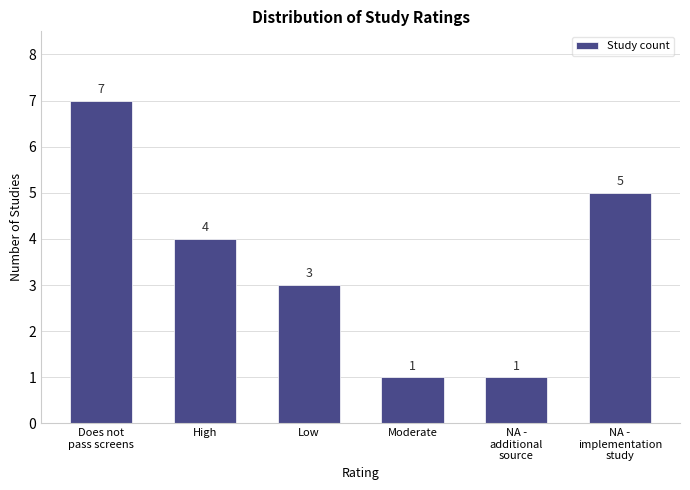

Reading left to right, what are all the values shown in this chart?

7	4	3	1	1	5